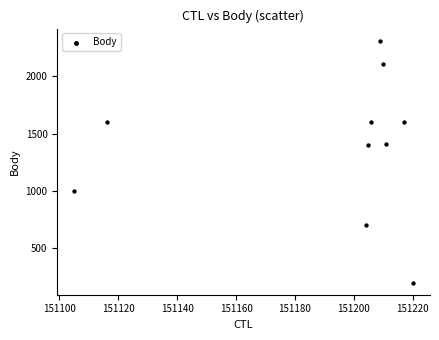

What is the average X value?

151190